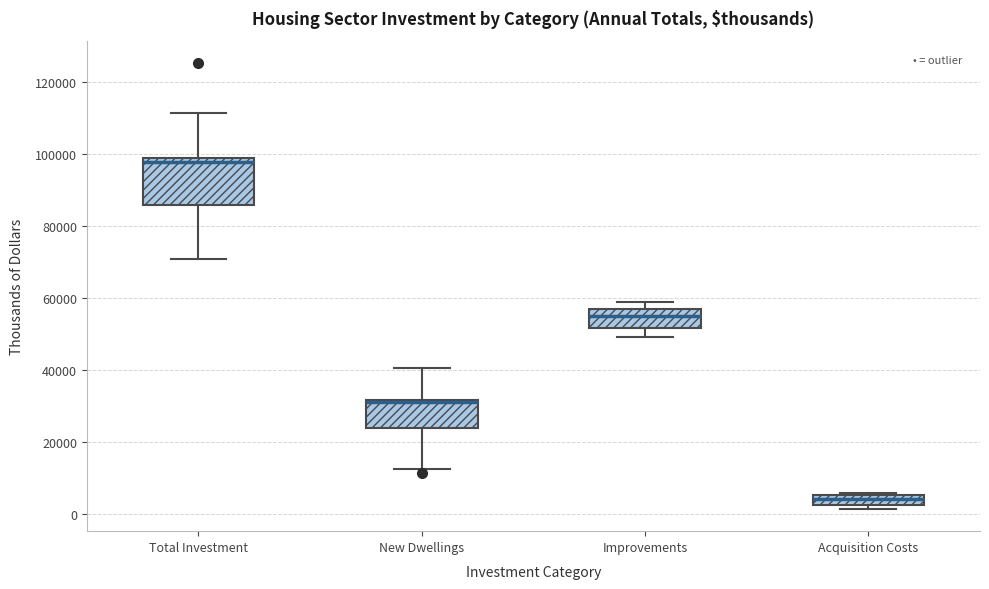

Which box is the tallest, from its lower edge to its upper edge?

Total Investment